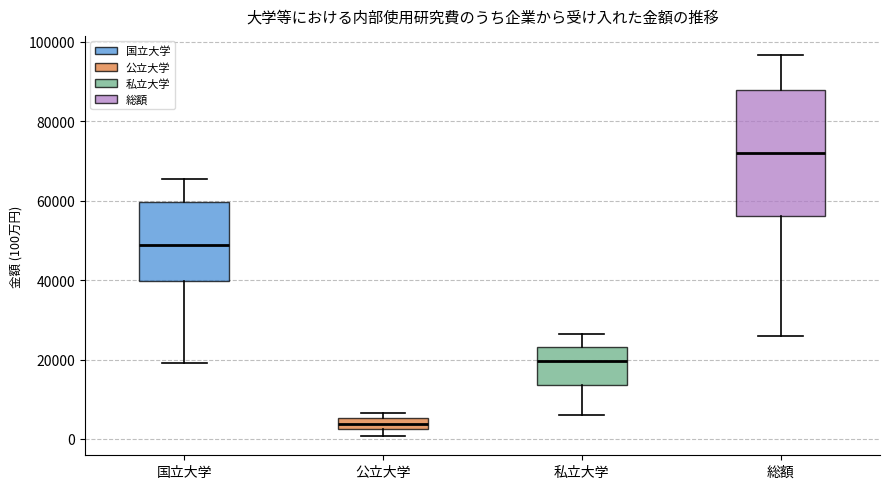

Where is the upper edge of the box for 国立大学 on the y-axis? The values are not printed on the chart, so give them approximately, as read against the axis.

60000